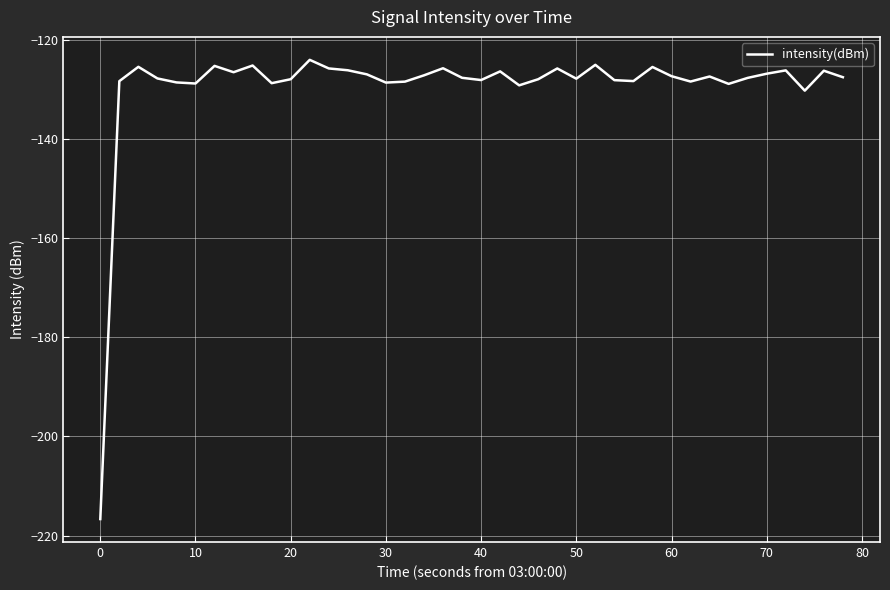

What is the minimum value shown in the chart?

-216.7